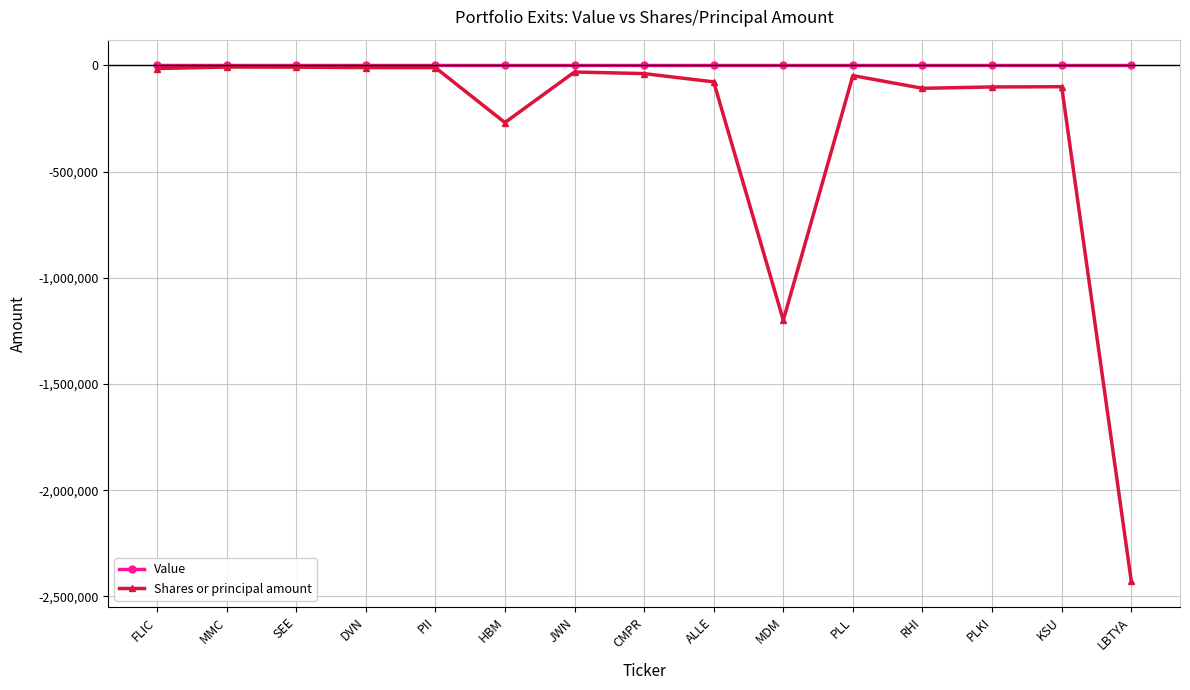

Which series has the largest total across all categories?

Value